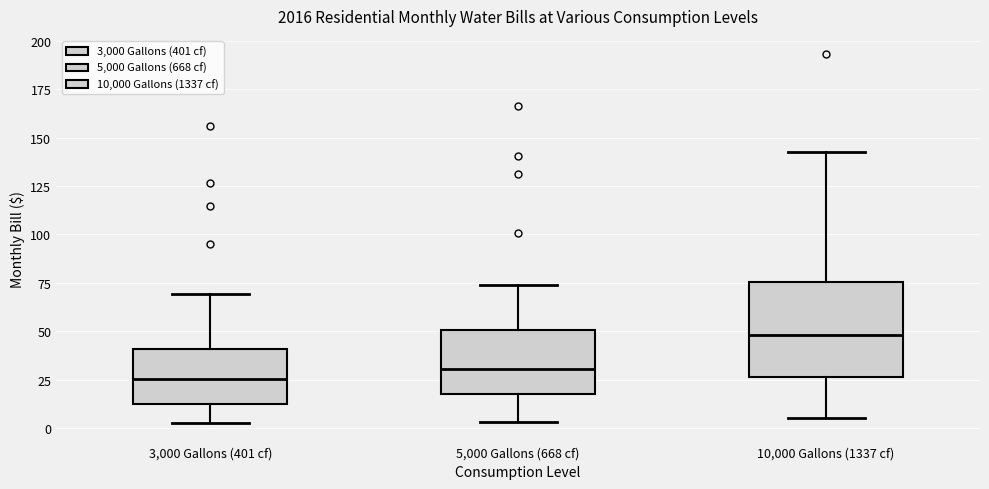

Reading left to right, transcribe this box plot: for each box, give where its median line is, the range the box spans, and where its two whiskers end, as read against the y-axis. The values are not printed on the chart, so give them approximately, as read against the axis.

3,000 Gallons (401 cf): median 25, box 15 to 40, whiskers 5 to 70
5,000 Gallons (668 cf): median 30, box 15 to 50, whiskers 5 to 75
10,000 Gallons (1337 cf): median 50, box 25 to 75, whiskers 5 to 140